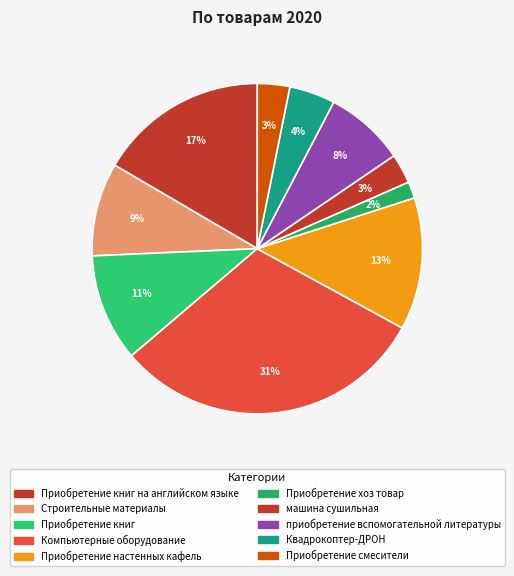

Does any single category account for the majority?

No